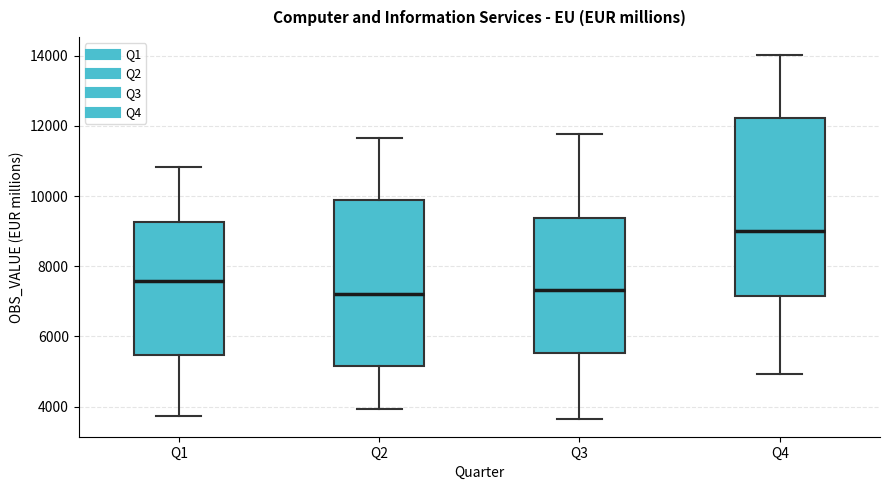

Comparing the boxes themselves (not the whiskers), which one is the tallest?

Q4